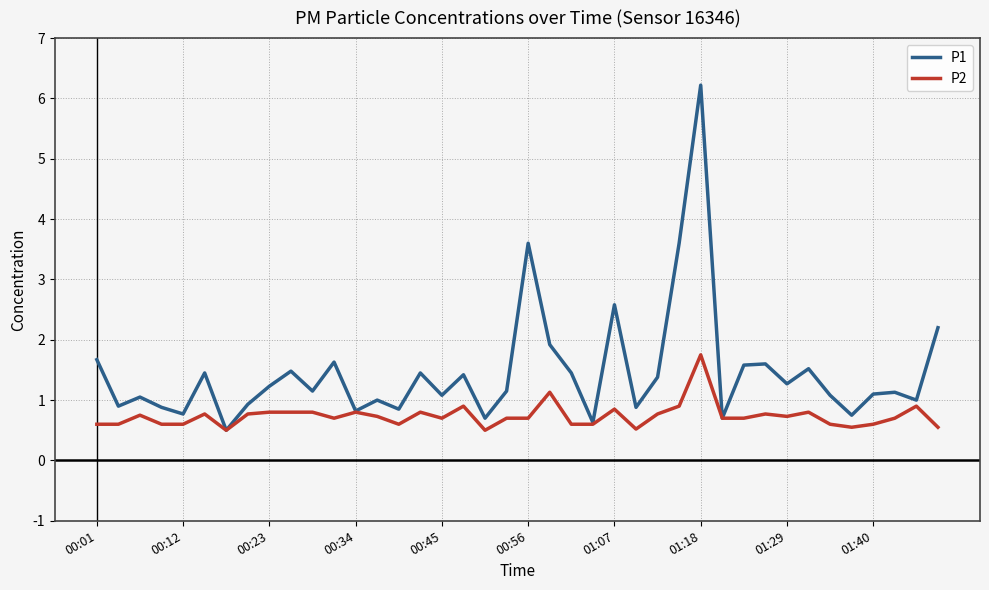

Which series has the largest range (max minus min)?

P1